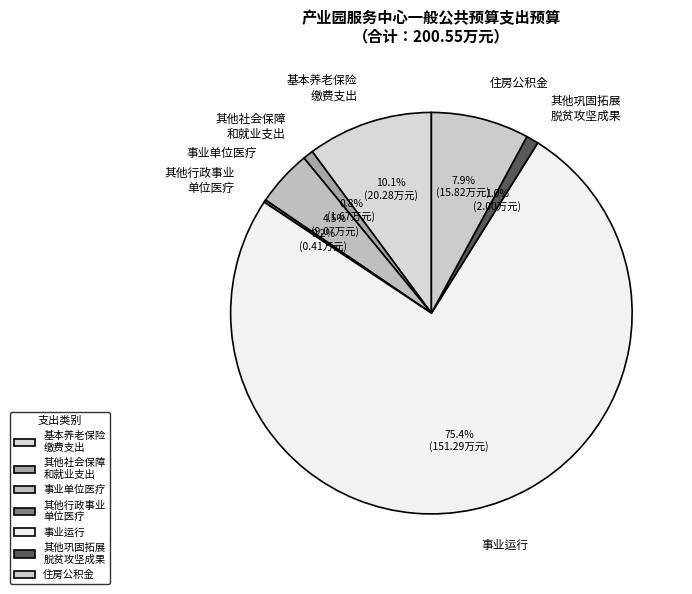

Combined, do 基本养老保险 缴费支出 and 事业单位医疗 account for over 50%?

No